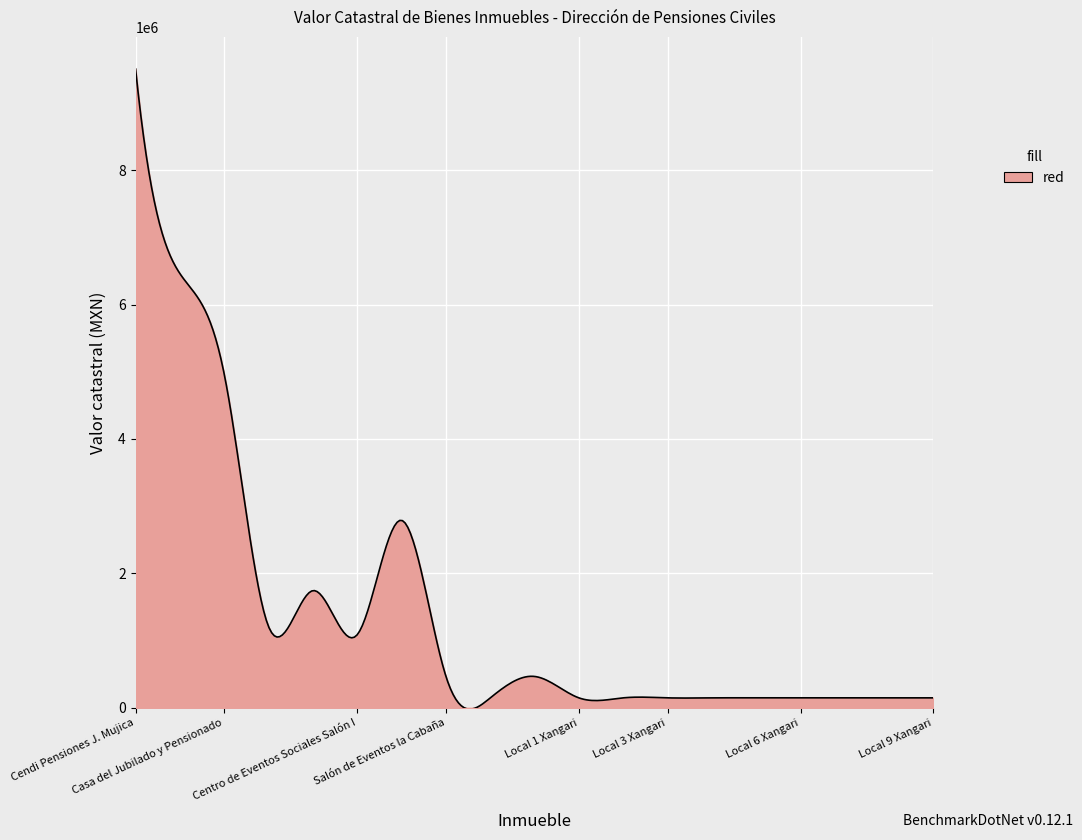

What is the difference between the maximum and minimum values?

9526892.8